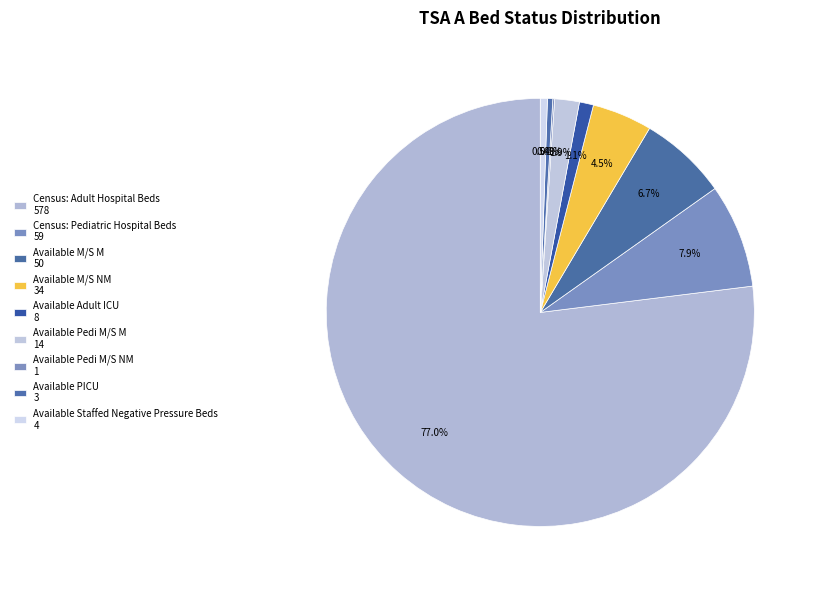

Rank the categories by value from lowest to highest.

Available Pedi M/S NM, Available PICU, Available Staffed Negative Pressure Beds, Available Adult ICU, Available Pedi M/S M, Available M/S NM, Available M/S M, Census: Pediatric Hospital Beds, Census: Adult Hospital Beds